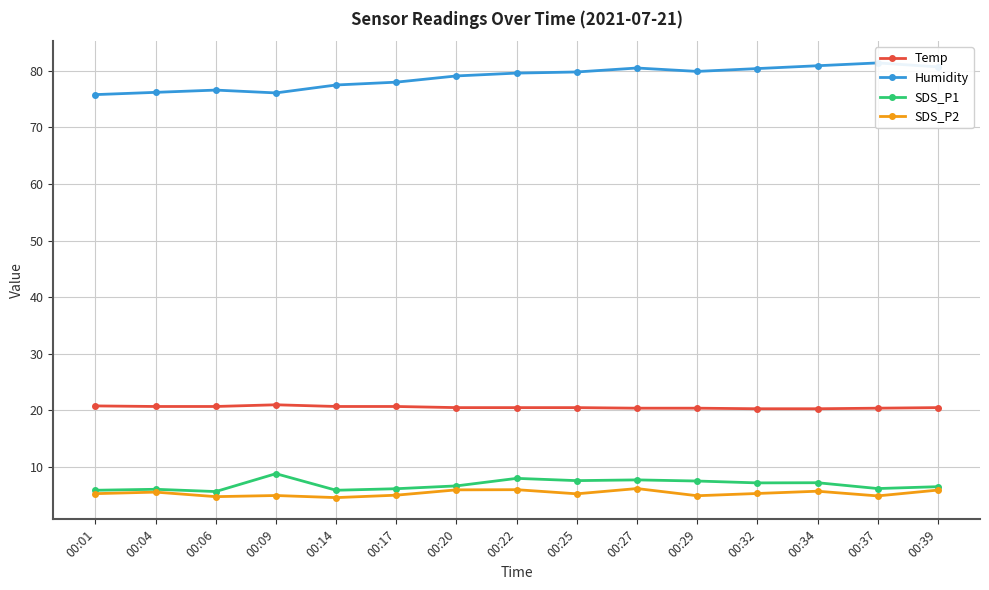

What is the maximum value for Humidity?

81.4